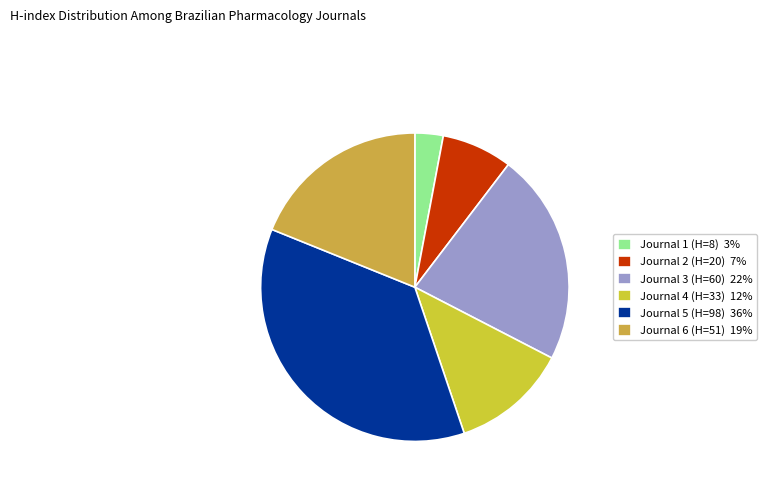

To the nearest percent, what is the average slice percentage?

17%